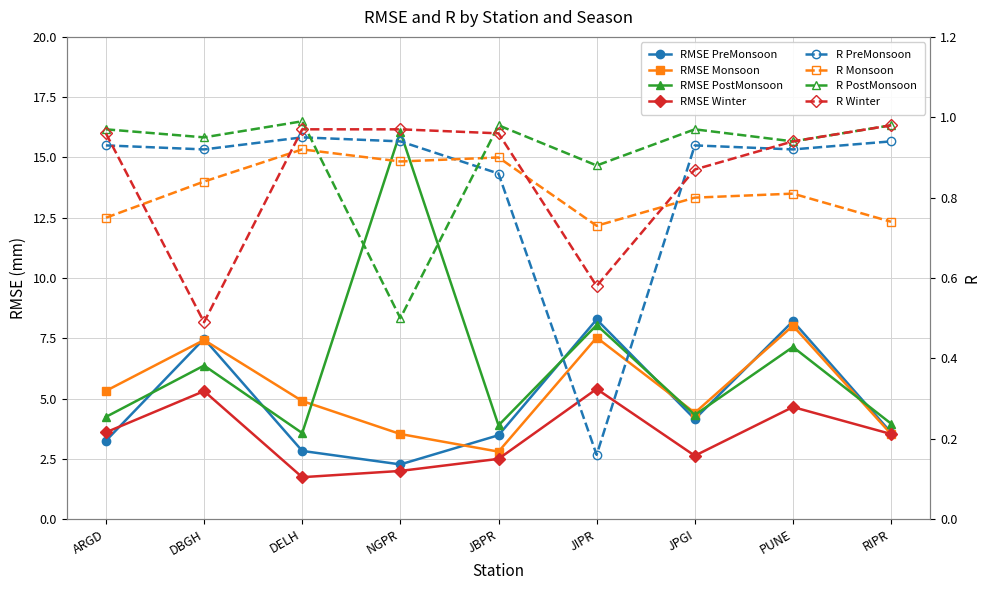

What is the sum of all RMSE_Winter values?

31.4